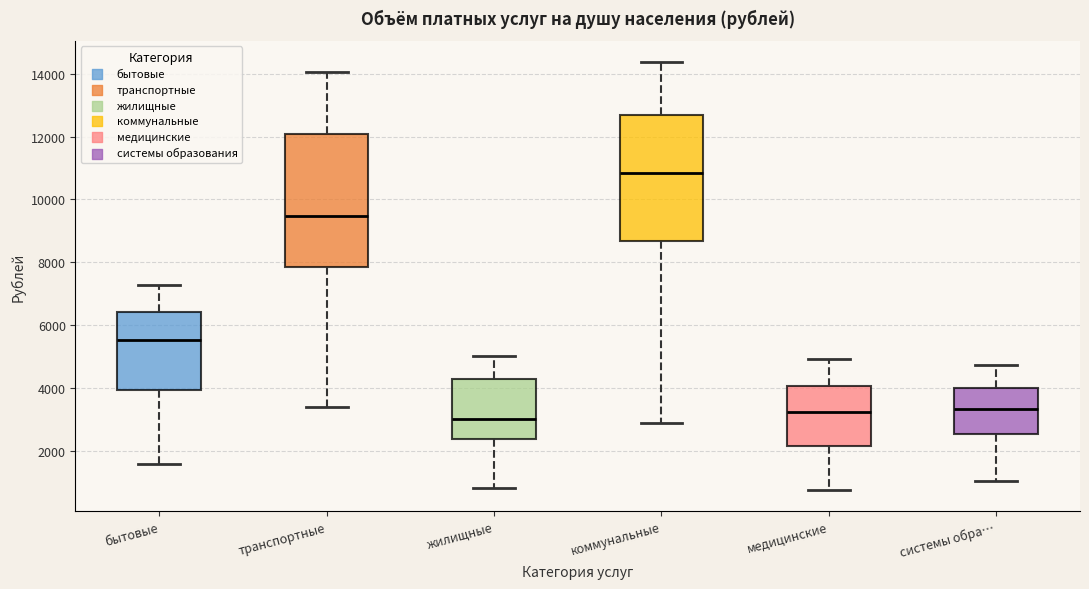

Reading left to right, transcribe this box plot: for each box, give where its median line is, the range the box spans, and where its two whiskers end, as read against the y-axis. The values are not printed on the chart, so give them approximately, as read against the axis.

бытовые: median 5600, box 4000 to 6400, whiskers 1600 to 7200
транспортные: median 9400, box 7800 to 12000, whiskers 3400 to 14000
жилищные: median 3000, box 2400 to 4200, whiskers 800 to 5000
коммунальные: median 10800, box 8600 to 12600, whiskers 3000 to 14400
медицинские: median 3200, box 2200 to 4000, whiskers 800 to 5000
системы обра…: median 3400, box 2600 to 4000, whiskers 1000 to 4800